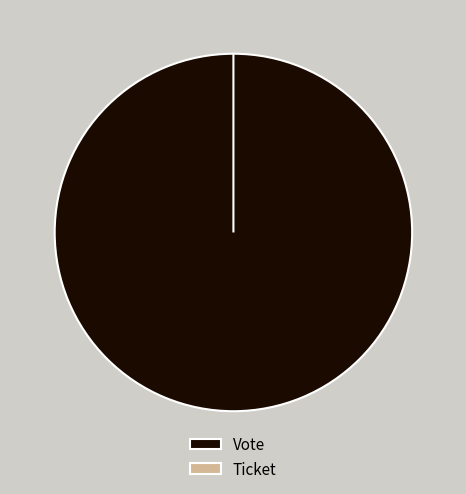

Which category accounts for the majority?

Vote